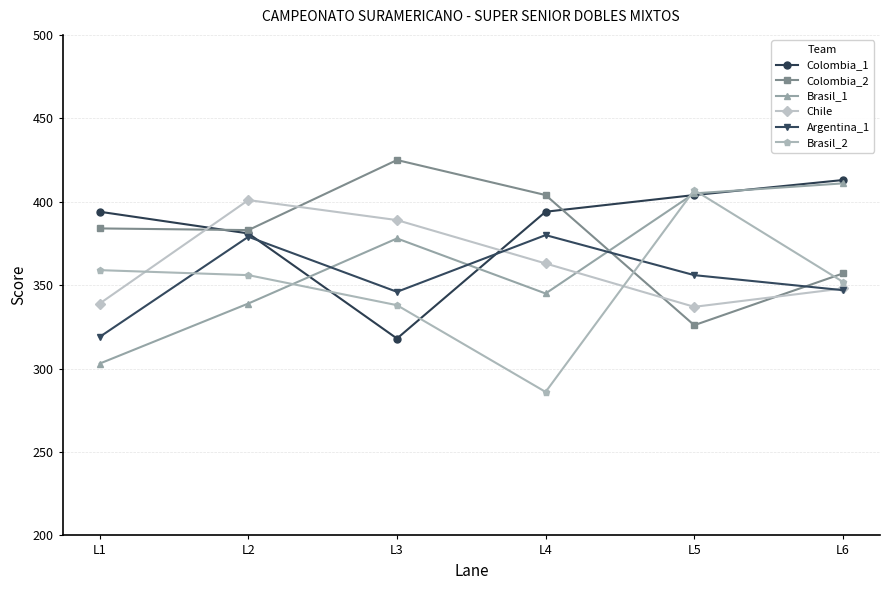

Is the value of Colombia_1 at L1 greater than the value of Brasil_1 at L3?

Yes